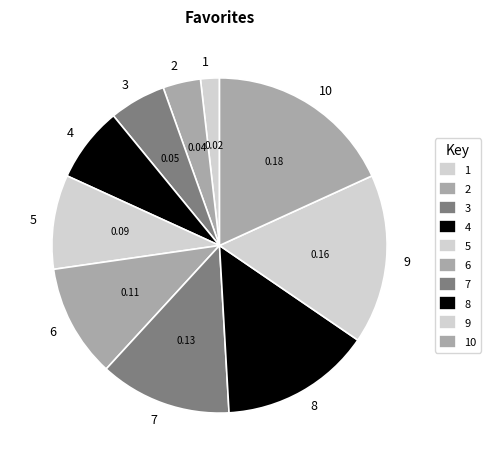

Do 8 and 4 together represent more than half of the pie?

No